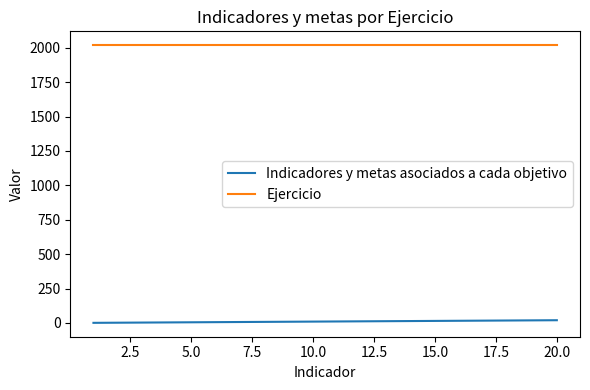

True or false: Ejercicio and Indicadores y metas asociados a cada objetivo intersect in this chart.

False